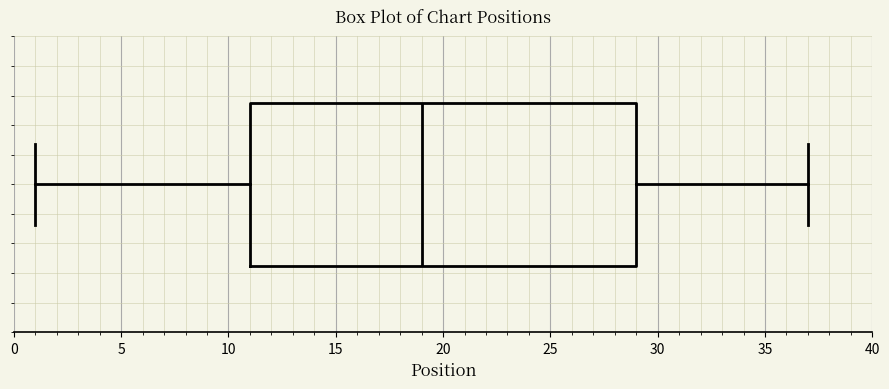

Where does the median line of the box sit on the x-axis? The values are not printed on the chart, so give them approximately, as read against the axis.

19